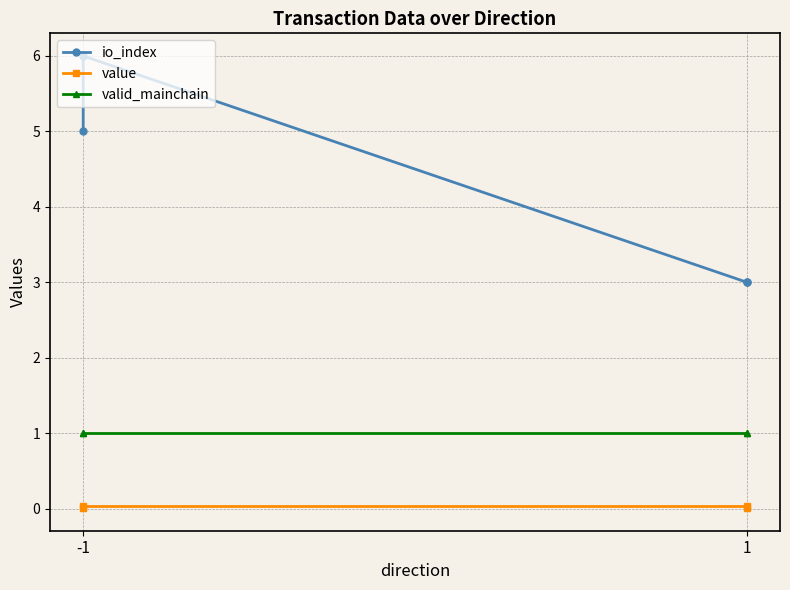

Which series has the largest range (max minus min)?

io_index